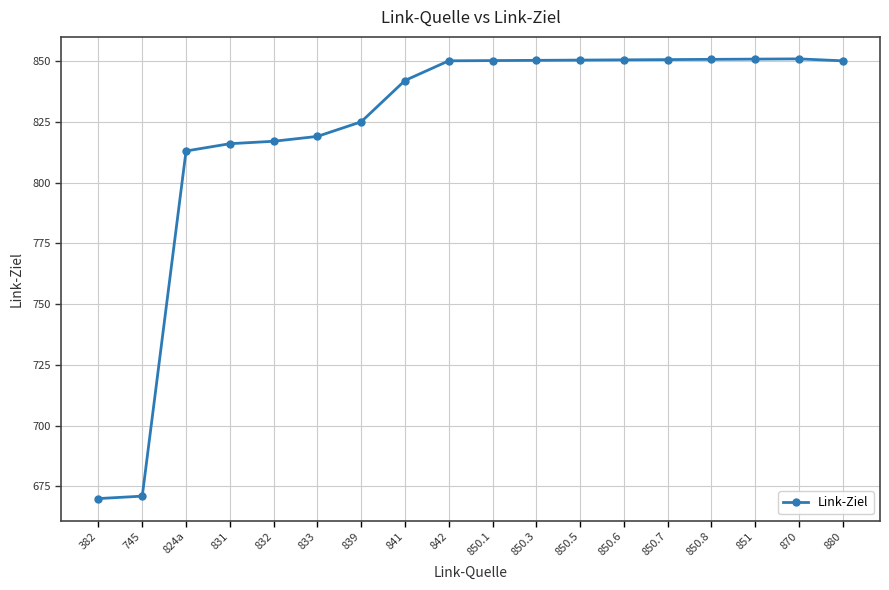

What is the sum of the values at 870 and 382?

1520.9